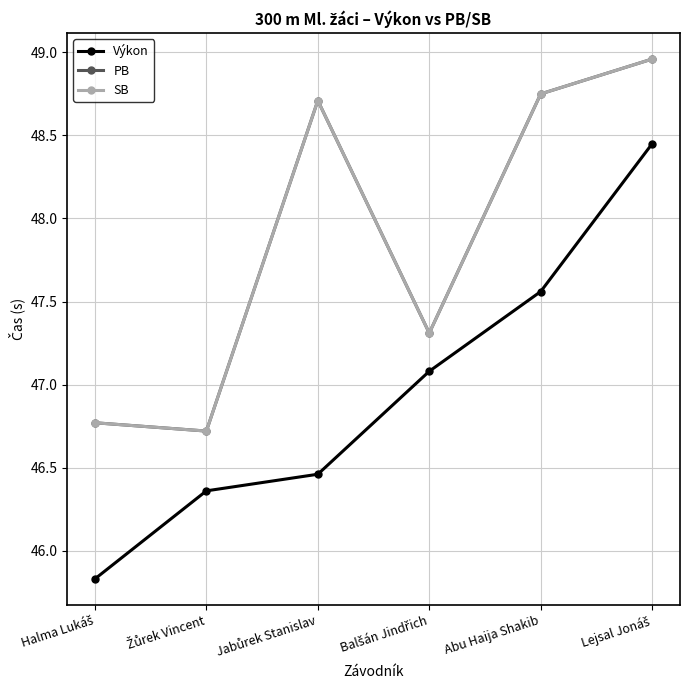

What is the average value of the Výkon series?

47.0